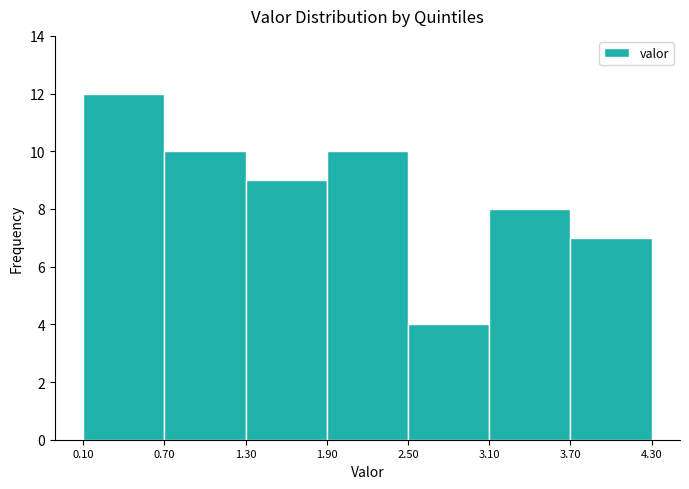

What is the height of the bar covering 3.70 to 4.30 on the x-axis? The values are not printed on the chart, so give them approximately, as read against the axis.

7